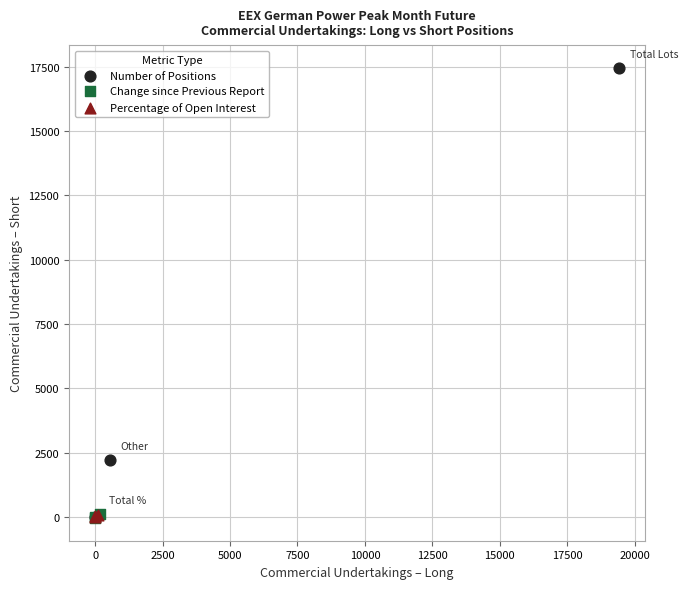

Which series has the widest spread of Y values?

Number of Positions